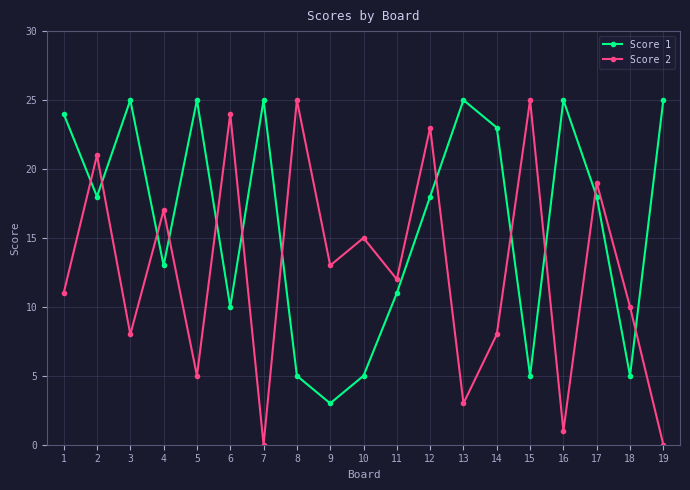

True or false: Score 2 has more than 2 interior local peaks.

True